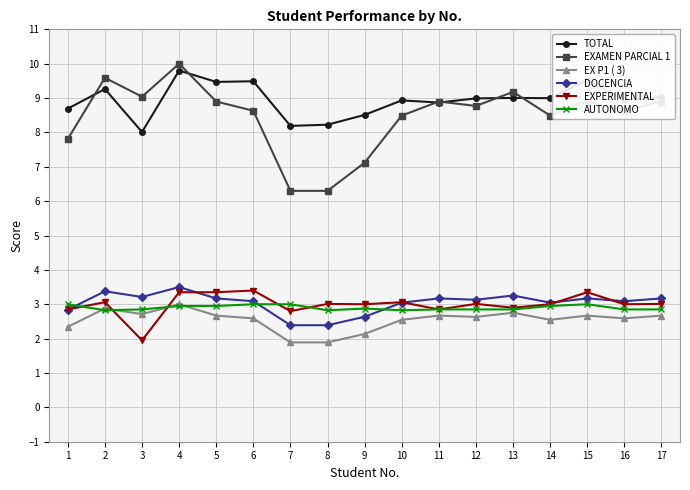

What is the total value across all series at 4?

32.6